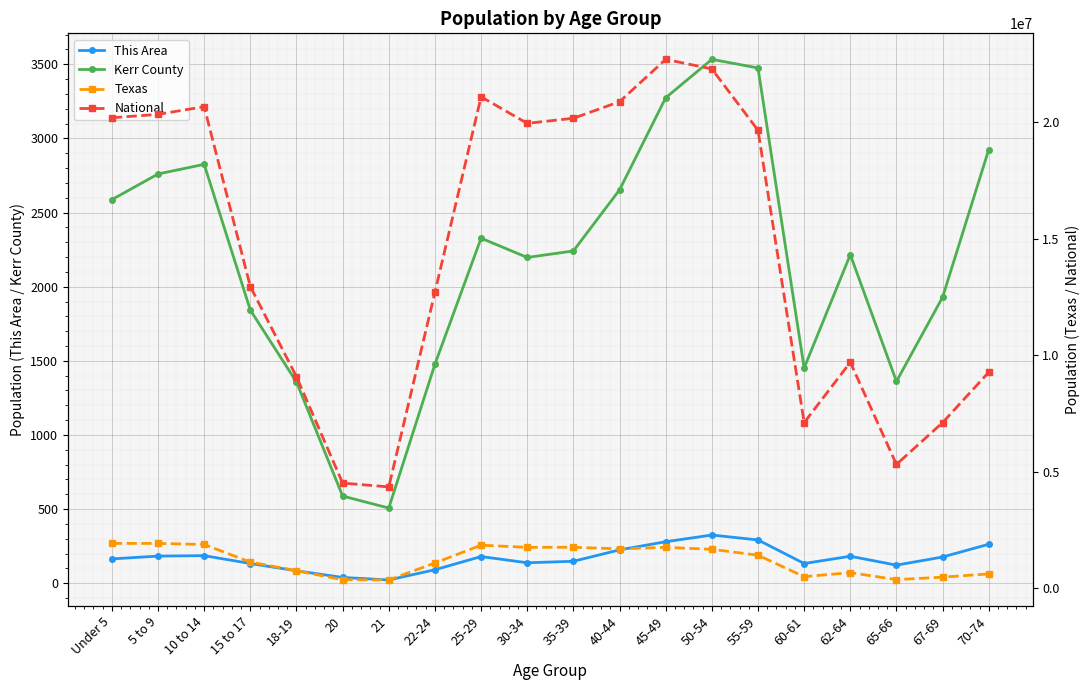

Which category has the lowest value across all series?

21